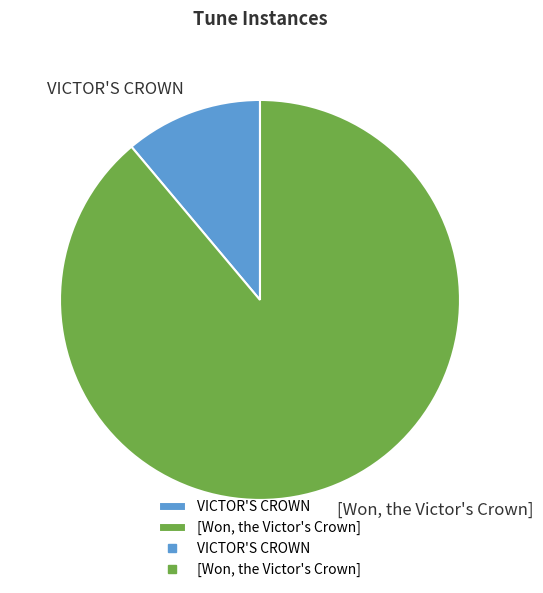

Which slice represents more than half of the pie?

[Won, the Victor's Crown]